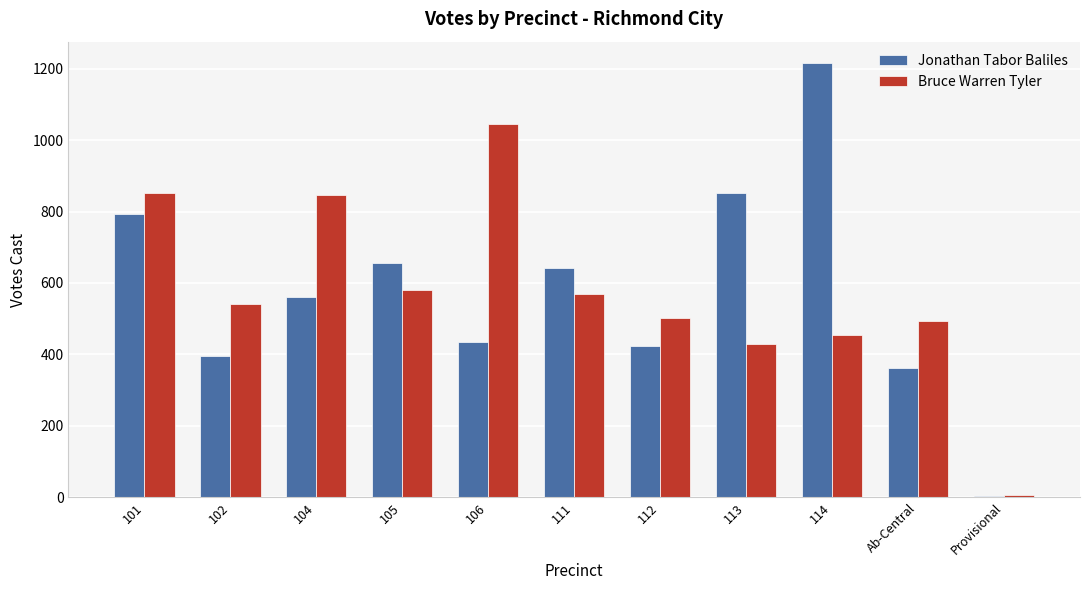

Is the value of Jonathan Tabor Baliles at 104 greater than the value of Bruce Warren Tyler at 106?

No